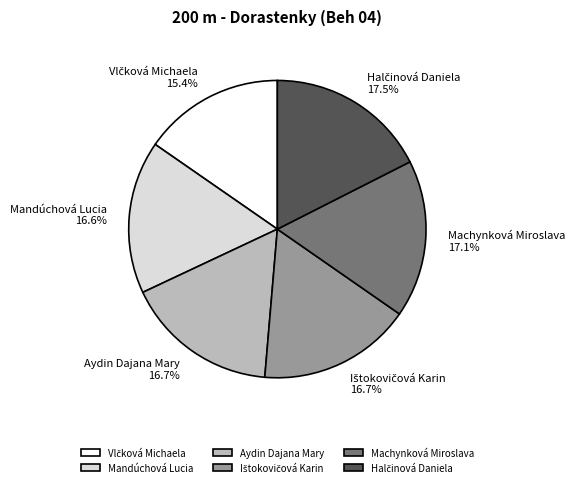

What percentage do Machynková Miroslava and Aydin Dajana Mary together represent?

33.8%